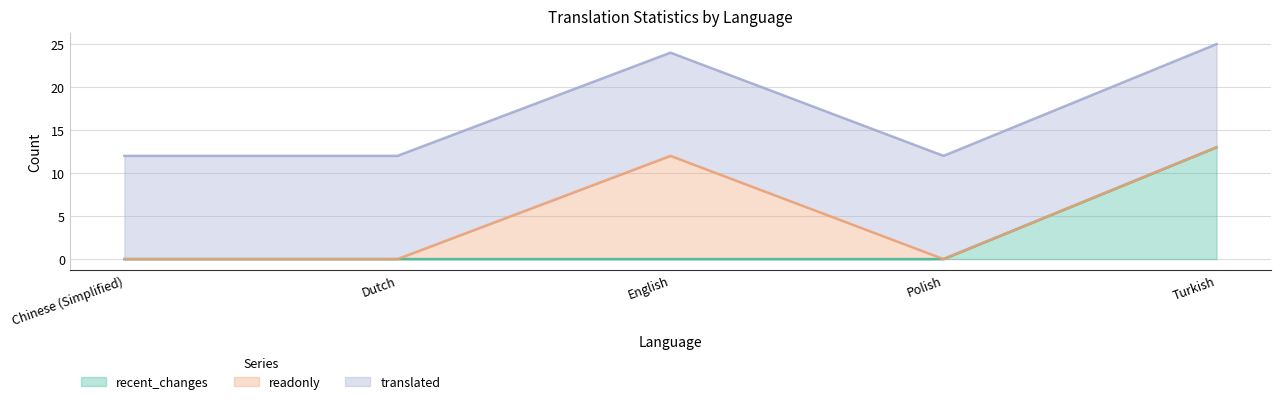

Which series has the largest total across all categories?

translated